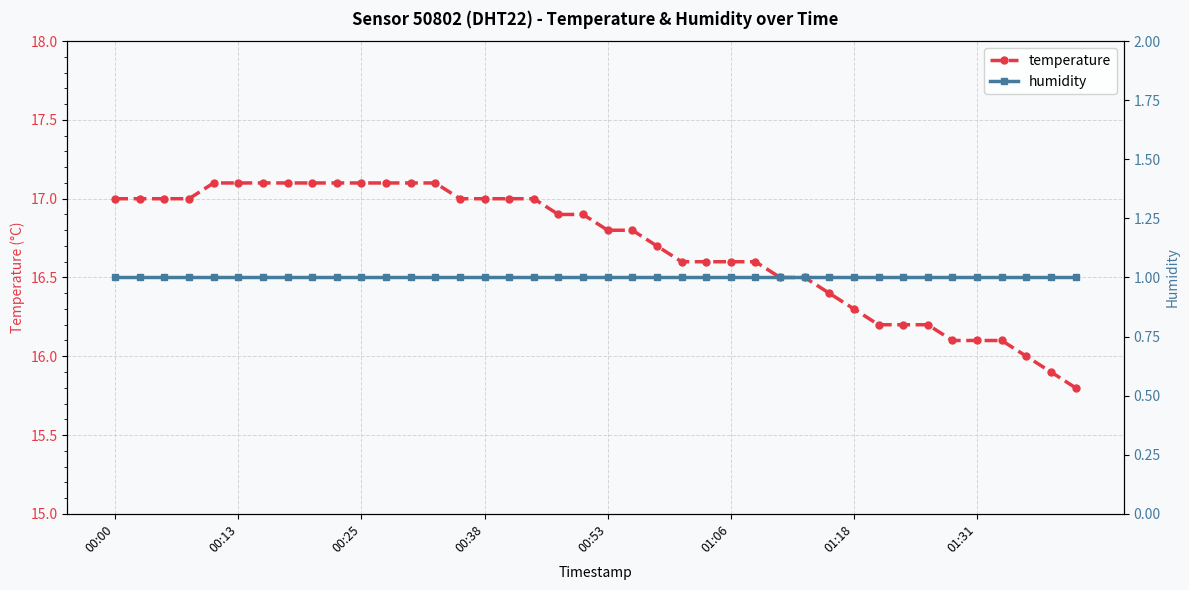

The value of temperature at 00:13 is 28.0. True or false?

False